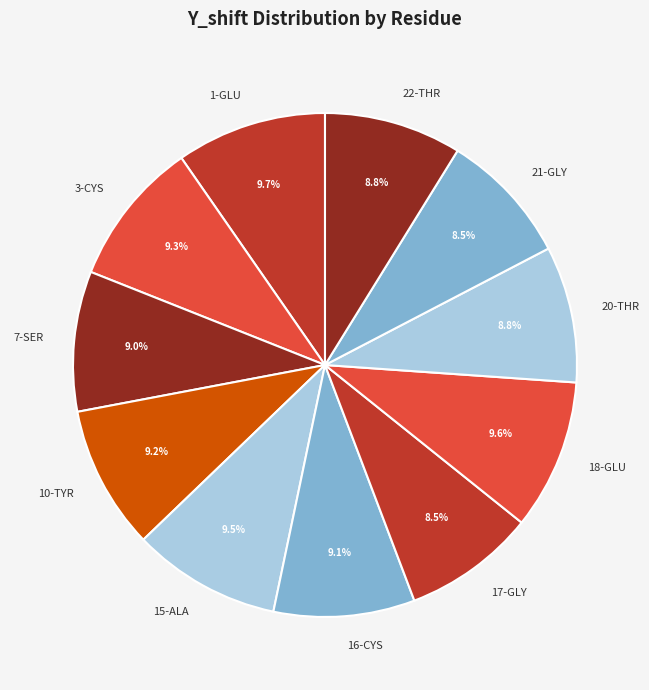

Combined, what portion of the pie is 3-CYS and 16-CYS?

18.4%